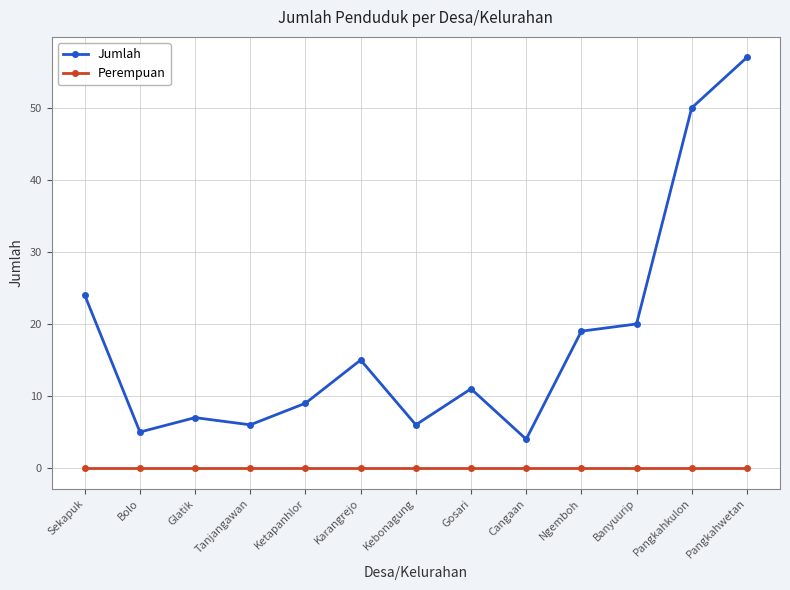

What is the label of the 4th point from the left?

Tanjangawan